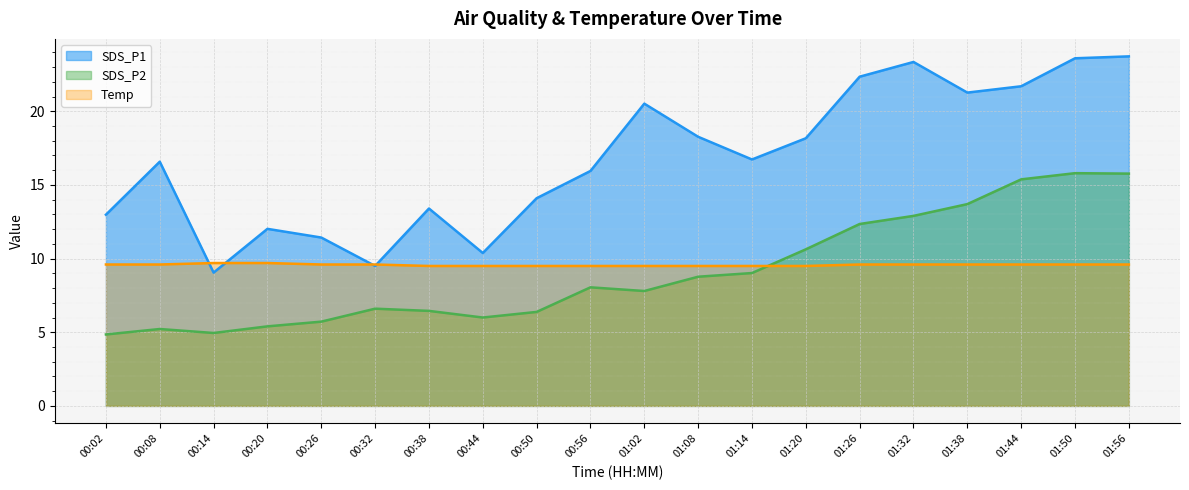

Which series has the largest total across all categories?

SDS_P1